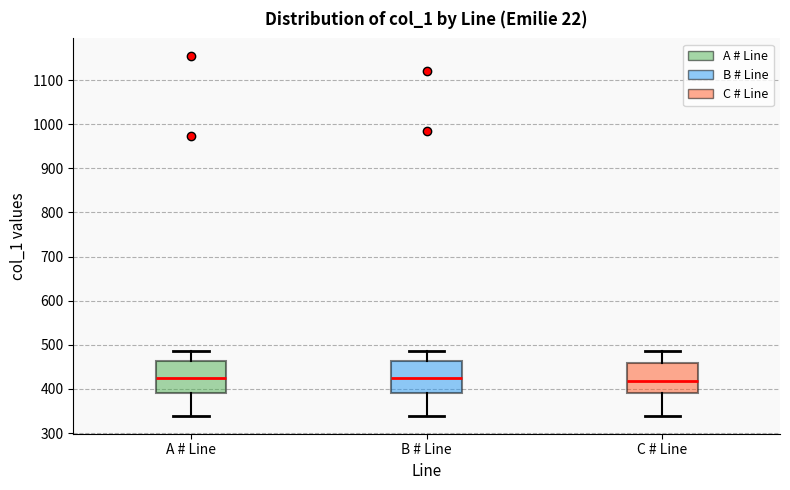

Where is the lower edge of the box for A # Line on the y-axis? The values are not printed on the chart, so give them approximately, as read against the axis.

390